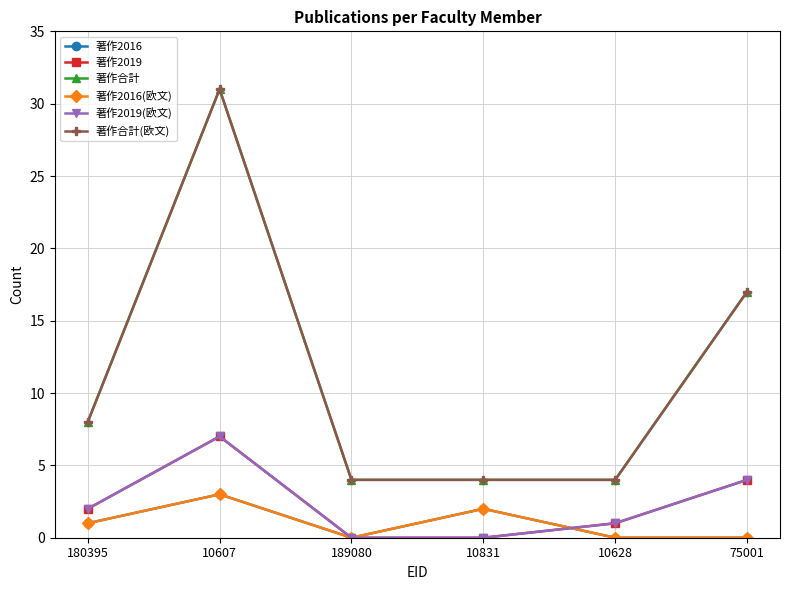

What value does the 著作合計 series have at 10607, to the nearest 5?

30